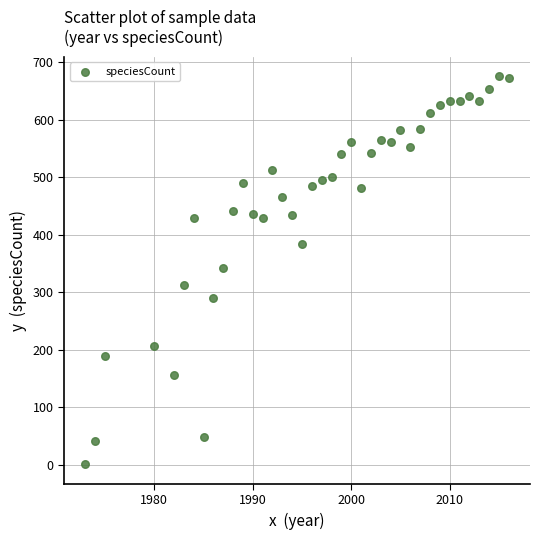

What is the range of X values (max minus min)?

43